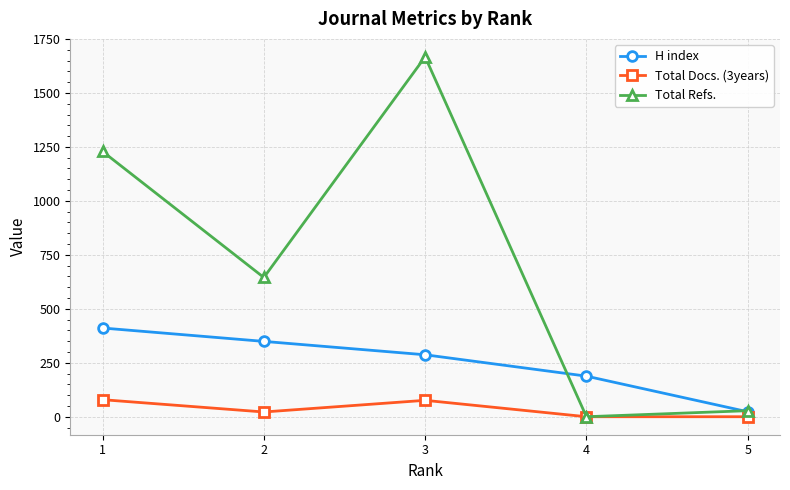

Which series has the largest total across all categories?

Total Refs.